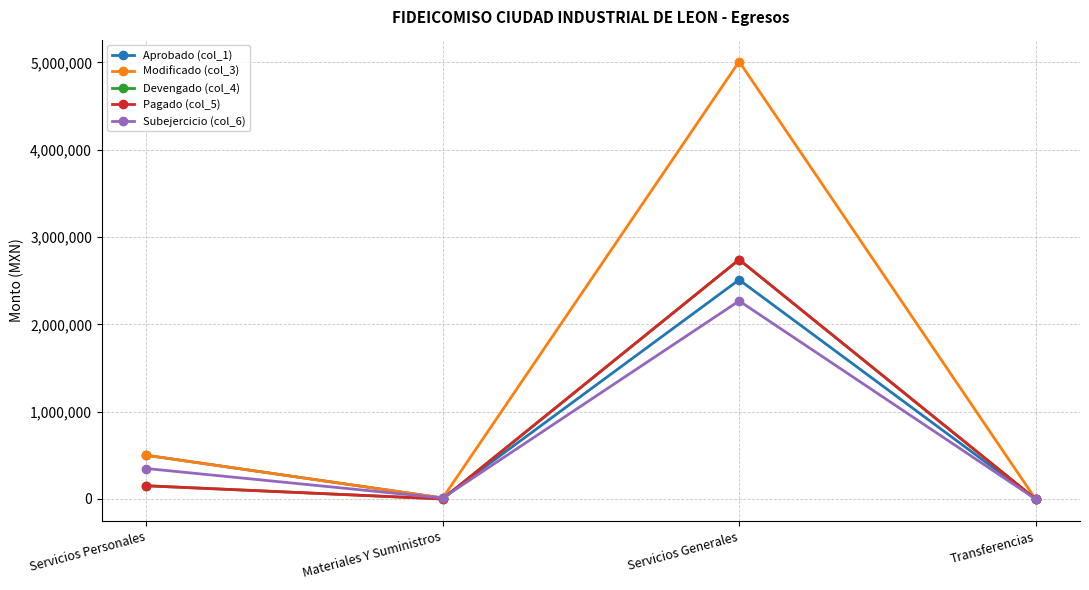

True or false: Pagado (col_5) and Modificado (col_3) intersect in this chart.

False